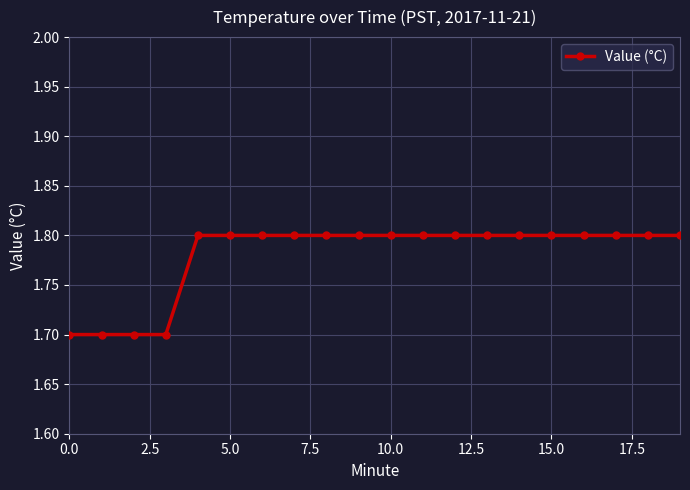

Count the values in the range 1 to 2.

20